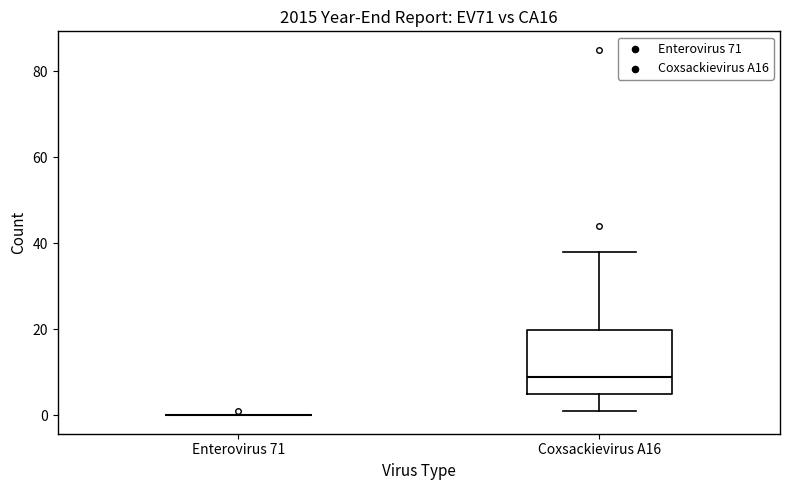

Reading left to right, read every box against the y-axis: the position of its median line, the range the box covers, and the ends of its whiskers. The values are not printed on the chart, so give them approximately, as read against the axis.

Enterovirus 71: box collapsed to a line at 0, whiskers 0 to 0
Coxsackievirus A16: median 10, box 6 to 20, whiskers 2 to 38